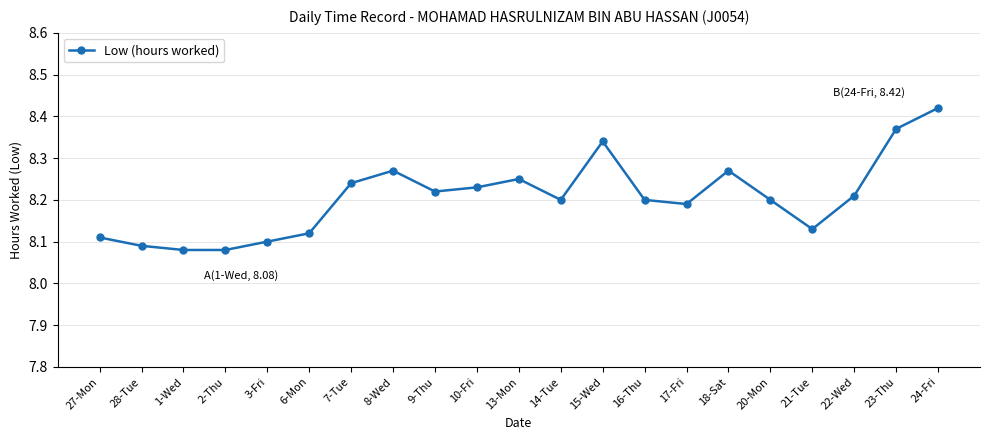

What is the label of the 10th point from the right?

14-Tue